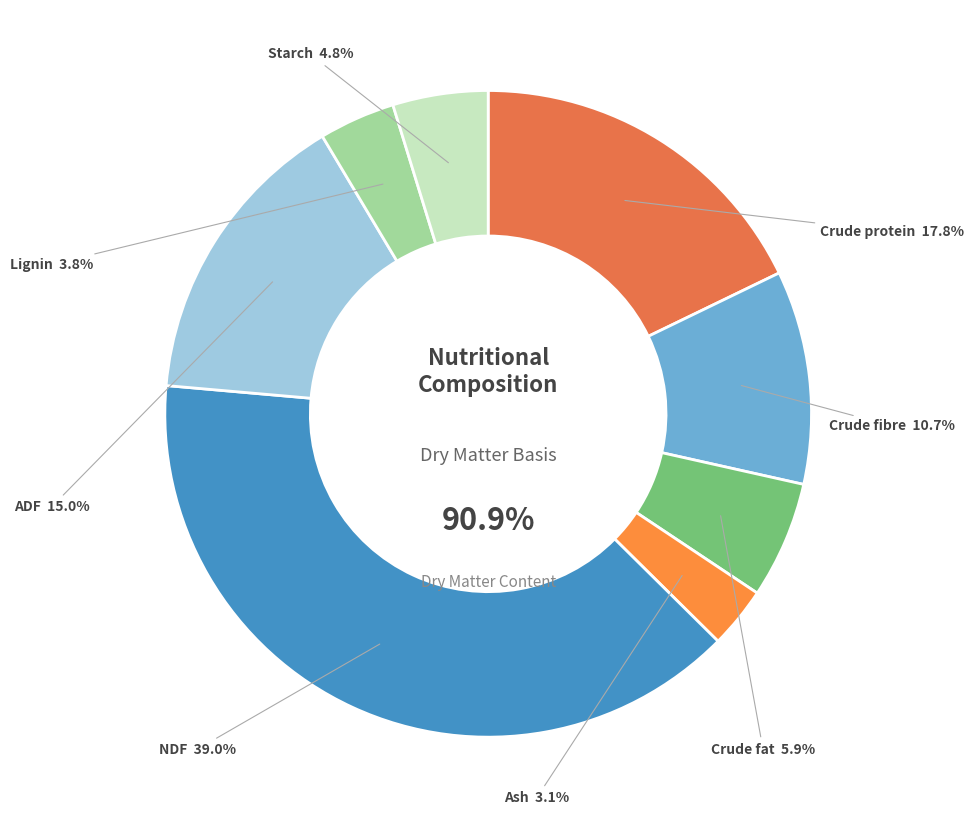

What percentage is the Lignin slice, to the nearest percent?

4%